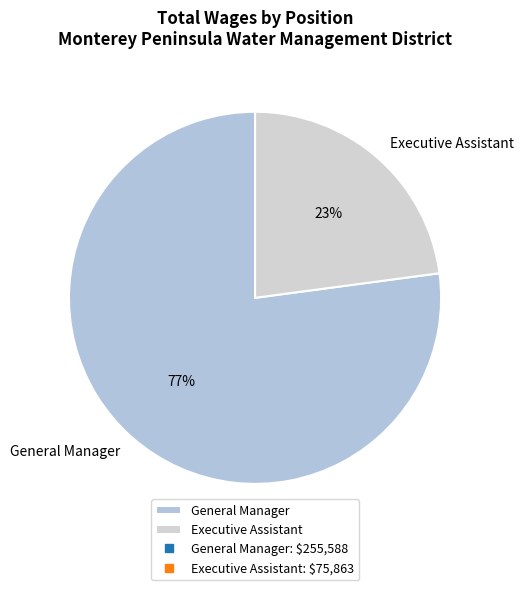

True or false: Executive Assistant accounts for 9% of the total.

False